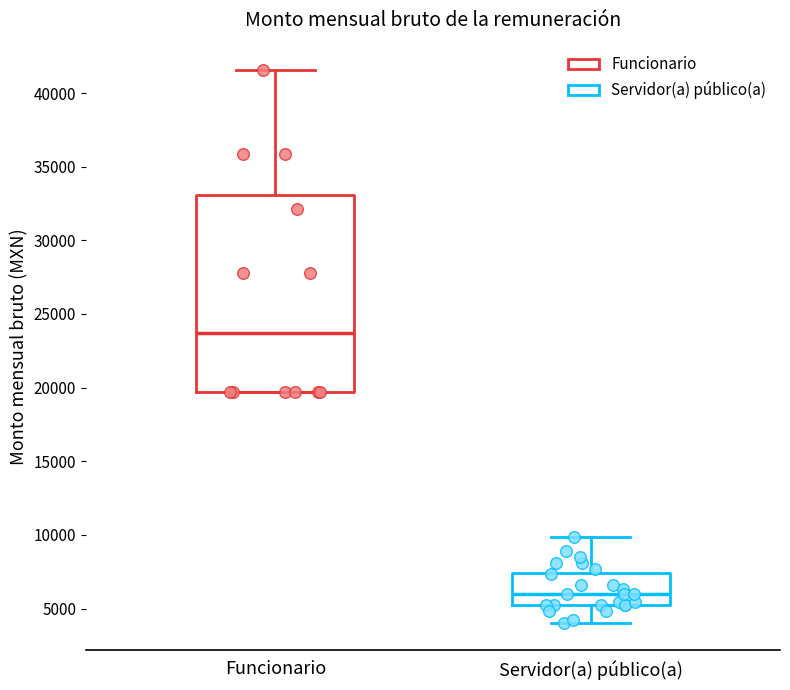

Comparing the boxes themselves (not the whiskers), which one is the tallest?

Funcionario